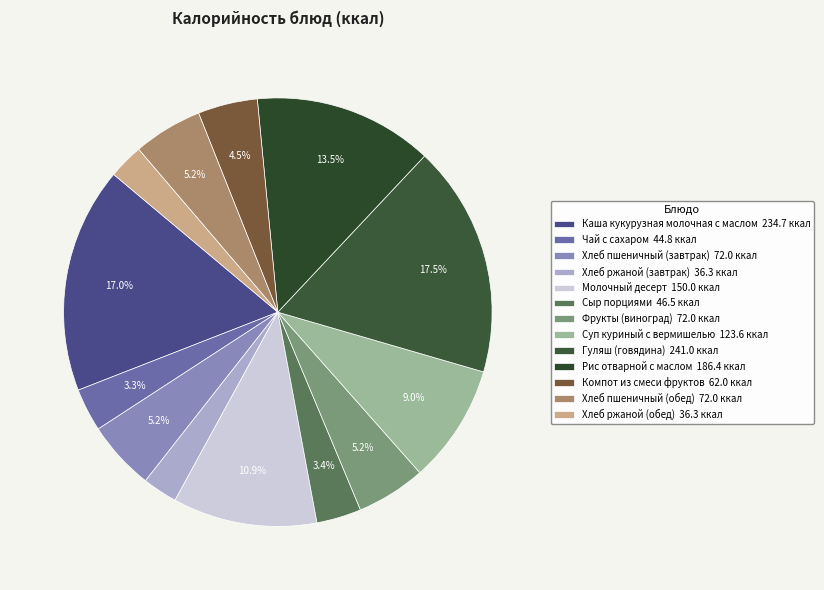

Rank the categories by value from highest to lowest.

Гуляш (говядина), Каша кукурузная молочная с маслом, Рис отварной с маслом, Молочный десерт, Суп куриный с вермишелью, Хлеб пшеничный (завтрак), Фрукты (виноград), Хлеб пшеничный (обед), Компот из смеси фруктов, Сыр порциями, Чай с сахаром, Хлеб ржаной (завтрак), Хлеб ржаной (обед)